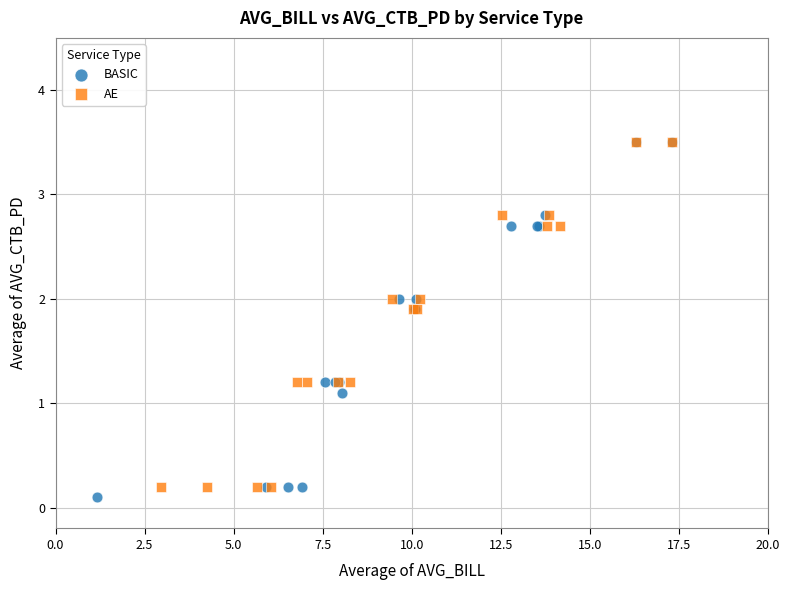

Which series has the largest Y range (max minus min)?

BASIC